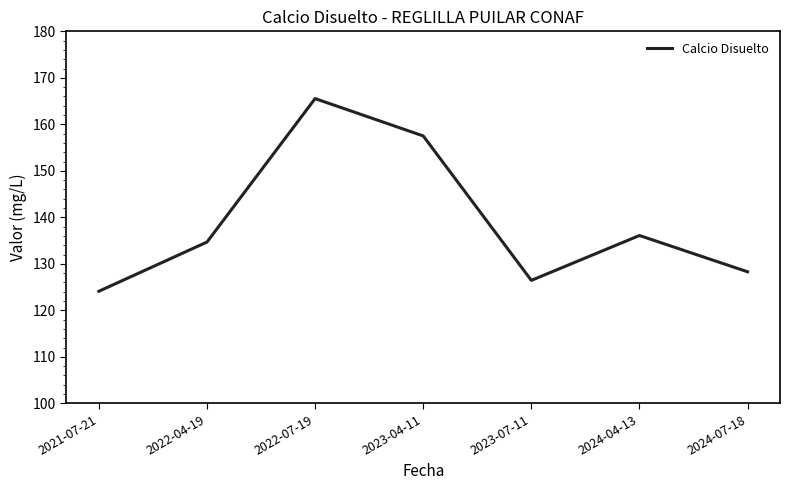

Where is the data nearest to the value 144?

2024-04-13